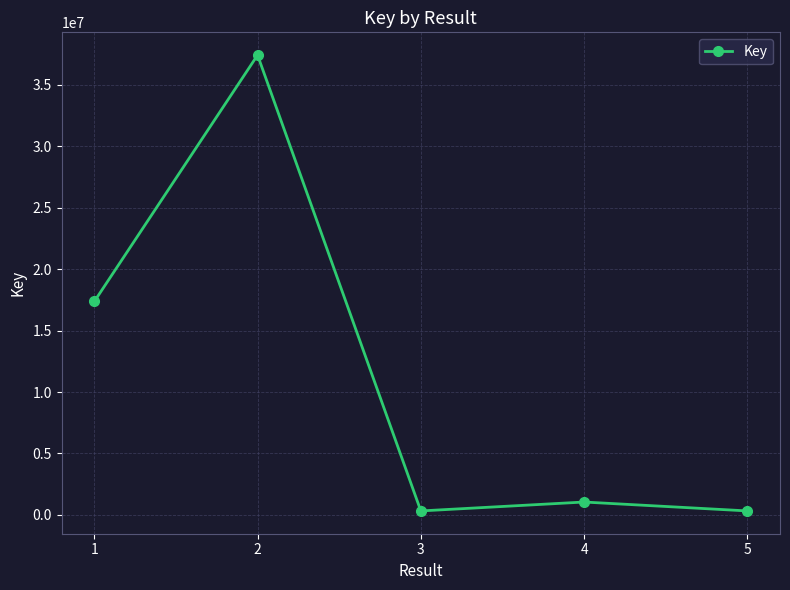

Between 3 and 4, which is larger?

4